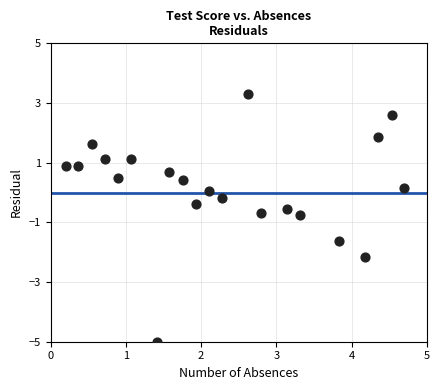

What is the range of X values (max minus min)?

4.5